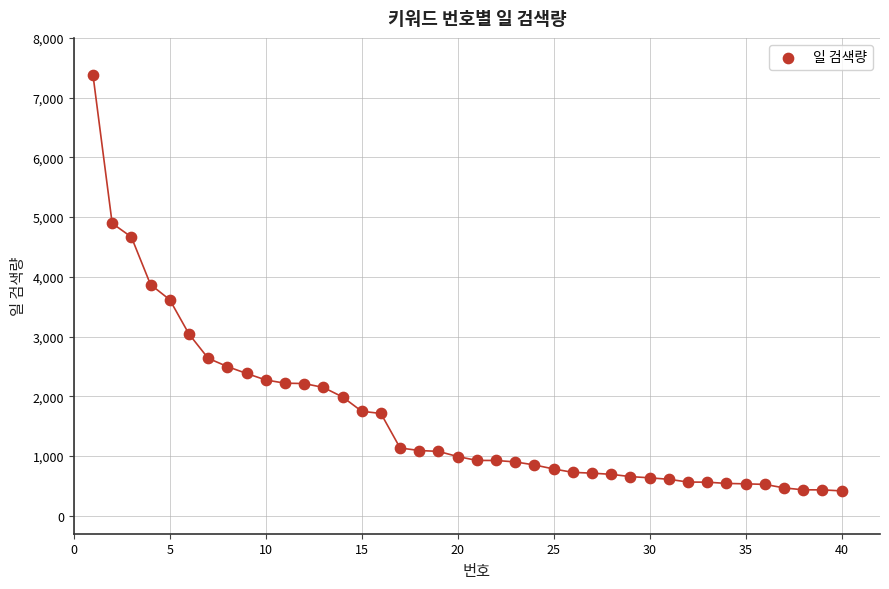

What is the range of Y values (max minus min)?

6963